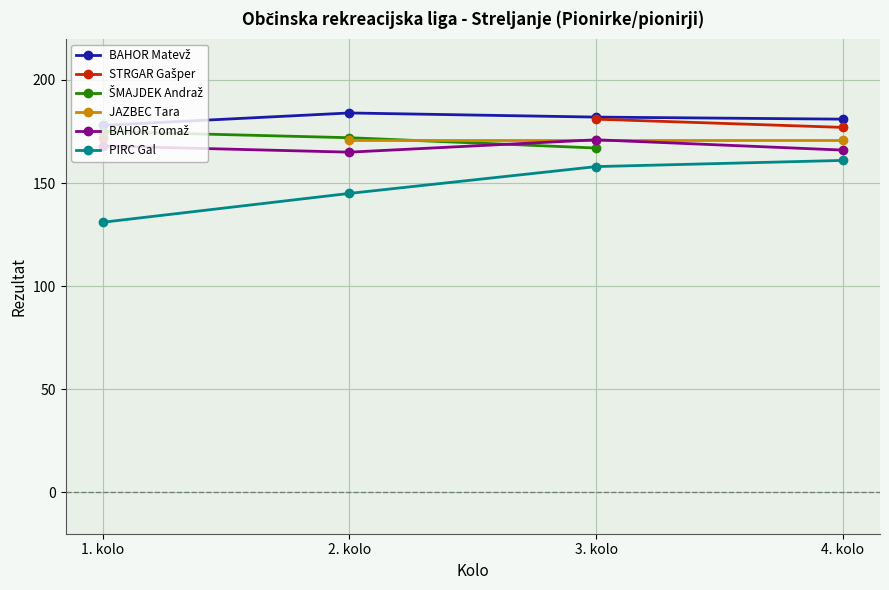

What position from the left is 4. kolo?

4